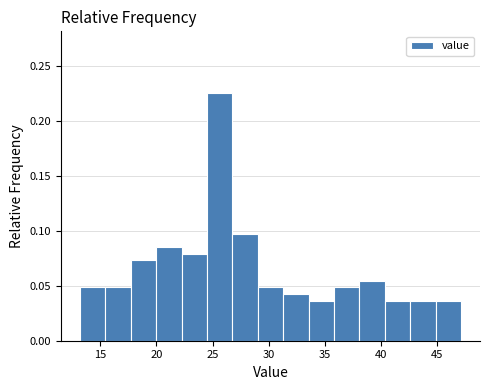

Reading left to right, list every bar in this chart as the range it spans on the x-axis followed by its height. Neither the bar edges nor the heights are printed on the chart, so give them approximately, as read against the axes.

13.0 to 15.5: 0.050
15.5 to 17.5: 0.050
17.5 to 20.0: 0.075
20.0 to 22.0: 0.085
22.0 to 24.5: 0.080
24.5 to 27.0: 0.225
27.0 to 29.0: 0.100
29.0 to 31.5: 0.050
31.5 to 33.5: 0.045
33.5 to 36.0: 0.035
36.0 to 38.0: 0.050
38.0 to 40.5: 0.055
40.5 to 42.5: 0.035
42.5 to 45.0: 0.035
45.0 to 47.0: 0.035